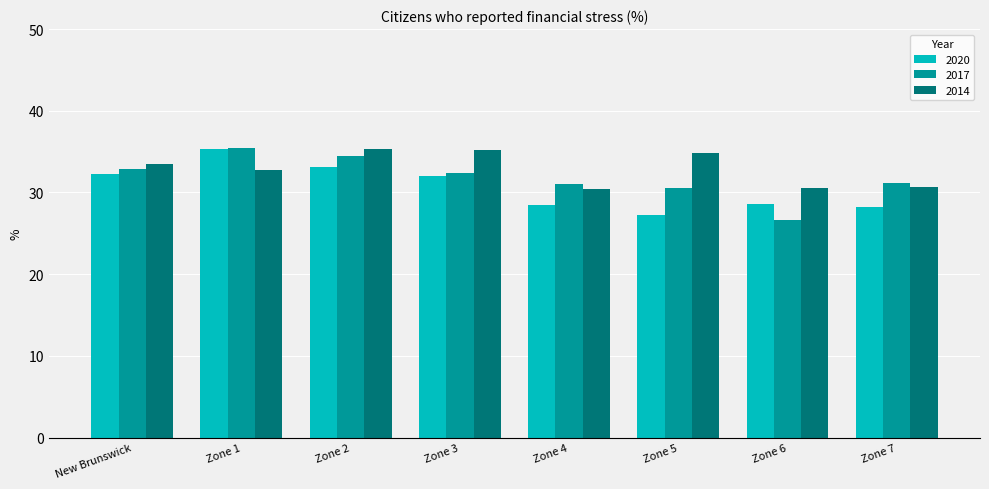

What is the maximum value shown in the chart?

35.4